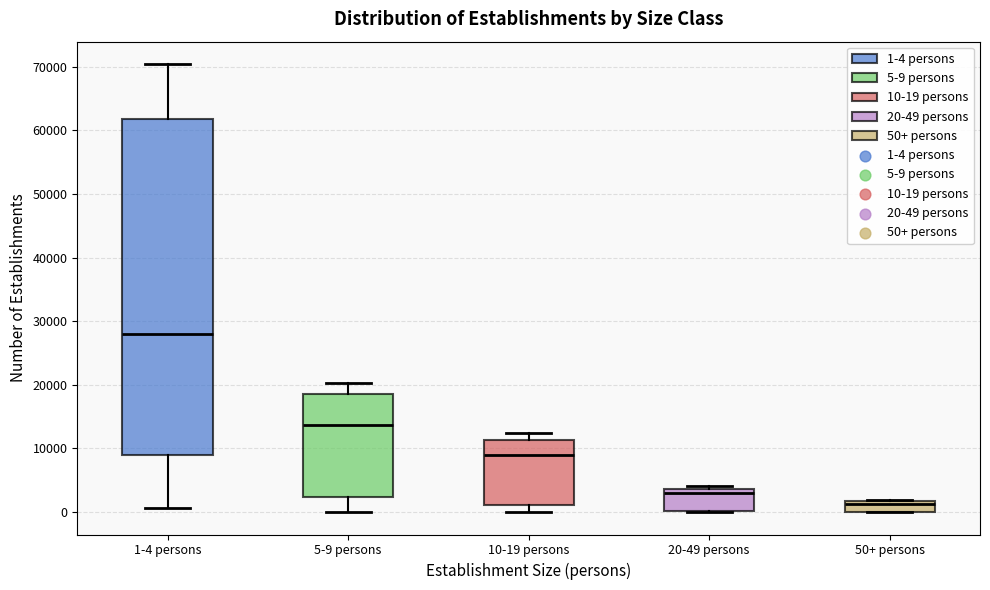

Reading left to right, transcribe this box plot: for each box, give where its median line is, the range the box spans, and where its two whiskers end, as read against the y-axis. The values are not printed on the chart, so give them approximately, as read against the axis.

1-4 persons: median 28000, box 9000 to 62000, whiskers 1000 to 70000
5-9 persons: median 14000, box 2000 to 19000, whiskers 0 to 20000
10-19 persons: median 9000, box 1000 to 11000, whiskers 0 to 12000
20-49 persons: median 3000, box 0 to 4000, whiskers 0 to 4000 (just above the box's upper edge)
50+ persons: median 1000, box 0 to 2000, whiskers 0 to 2000